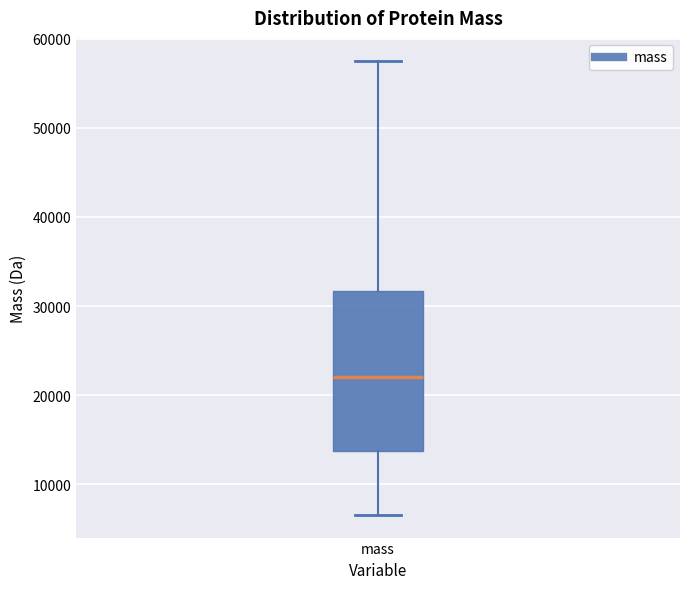

Read this box plot against the y-axis: the position of the median line, the range covered by the box, and the ends of both whiskers. The values are not printed on the chart, so give them approximately, as read against the axis.

median 22000, box 14000 to 32000, whiskers 7000 to 58000